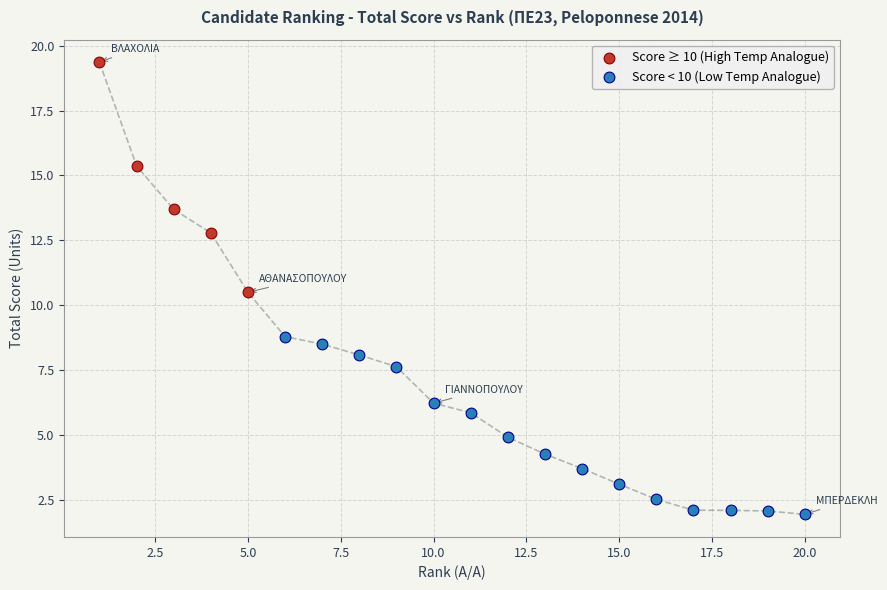

Which series reaches the maximum Y coordinate?

Score ≥ 10 (High Temp Analogue)